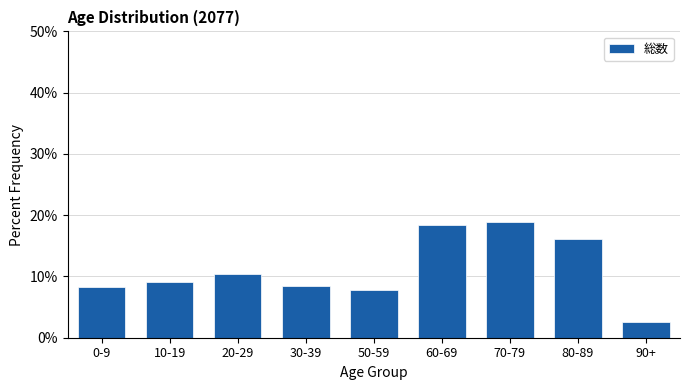

Reading right to left, extract all data points from this chart.

2.6	16.1	18.9	18.4	7.8	8.5	10.4	9.2	8.2